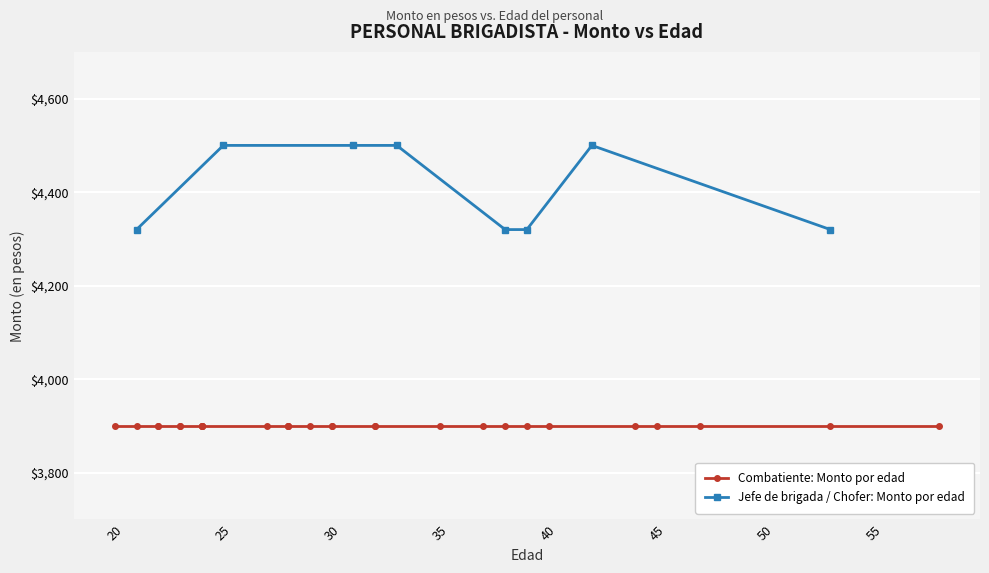

The Amount (jefe/chofer) series shows 4500 at 42. True or false?

True